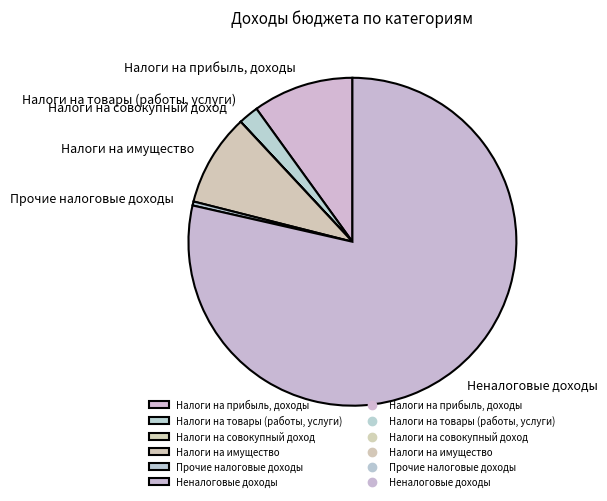

What is the ratio of the value at Налоги на товары (работы, услуги) to the value at Прочие налоговые доходы?

5.0